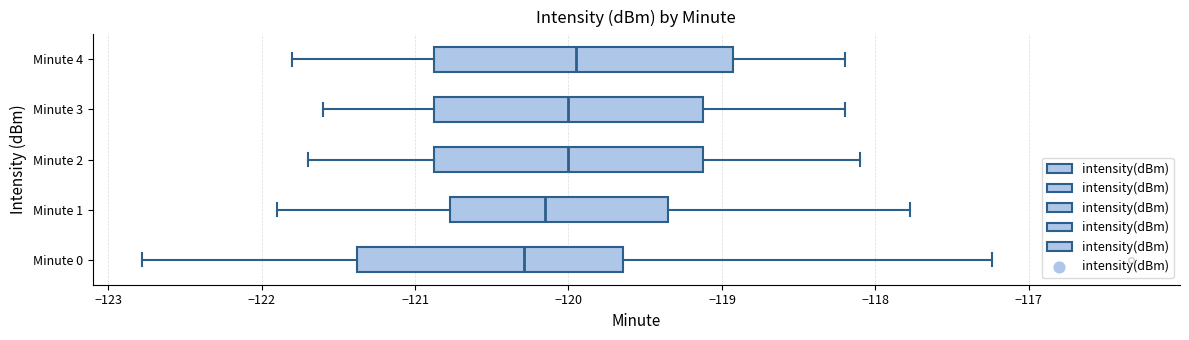

Reading bottom to top, transcribe this box plot: for each box, give where its median line is, the range the box spans, and where its two whiskers end, as read against the x-axis. The values are not printed on the chart, so give them approximately, as read against the axis.

Minute 0: median -120.3, box -121.4 to -119.6, whiskers -122.8 to -117.2
Minute 1: median -120.1, box -120.8 to -119.3, whiskers -121.9 to -117.8
Minute 2: median -120.0, box -120.9 to -119.1, whiskers -121.7 to -118.1
Minute 3: median -120.0, box -120.9 to -119.1, whiskers -121.6 to -118.2
Minute 4: median -119.9, box -120.9 to -118.9, whiskers -121.8 to -118.2